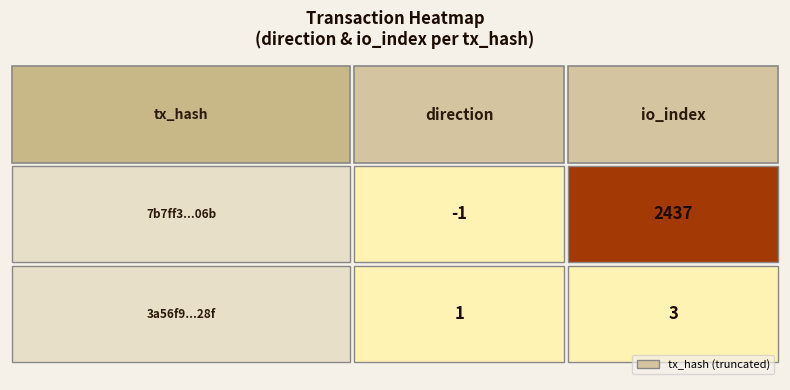

What is the difference between the maximum and minimum values in the 3a56f9160c9f9fb0826e95da27bb3814e09028f series?

2